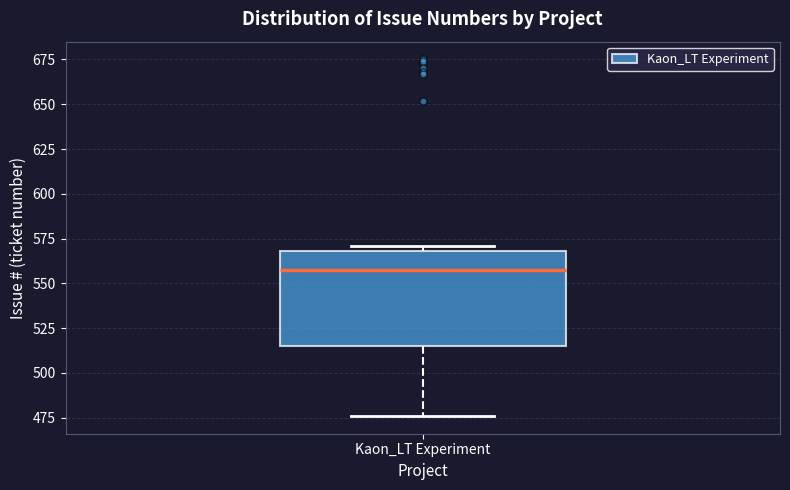

Read this box plot against the y-axis: the position of the median line, the range covered by the box, and the ends of both whiskers. The values are not printed on the chart, so give them approximately, as read against the axis.

median 560, box 515 to 570, whiskers 475 to 570 (just above the box's upper edge)